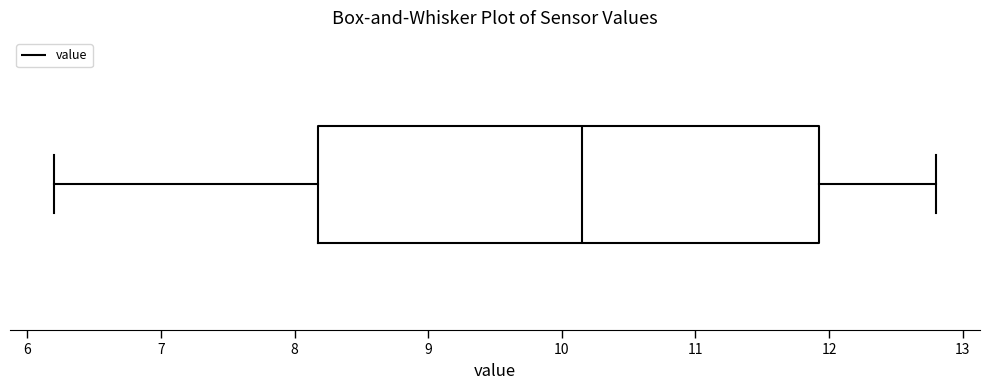

Where does the left whisker of the box end on the x-axis? The values are not printed on the chart, so give them approximately, as read against the axis.

6.2